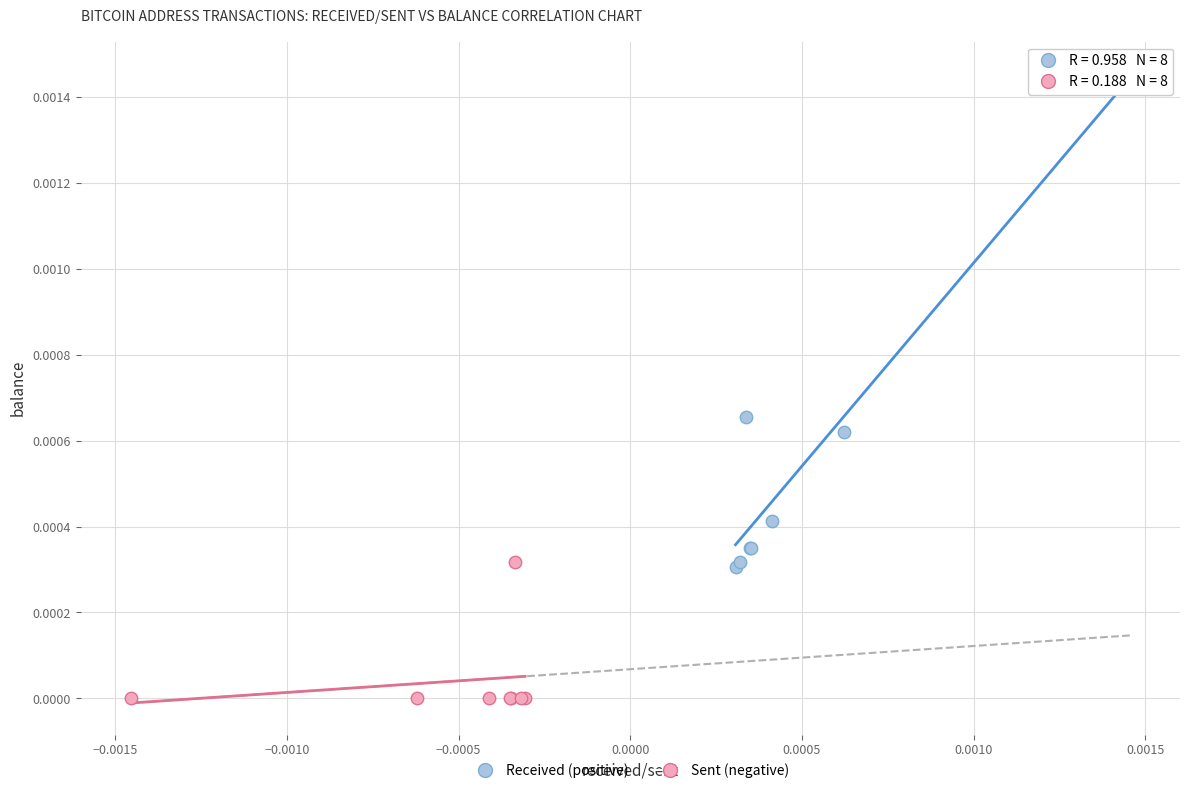

Which series has the widest spread of Y values?

Received (positive)